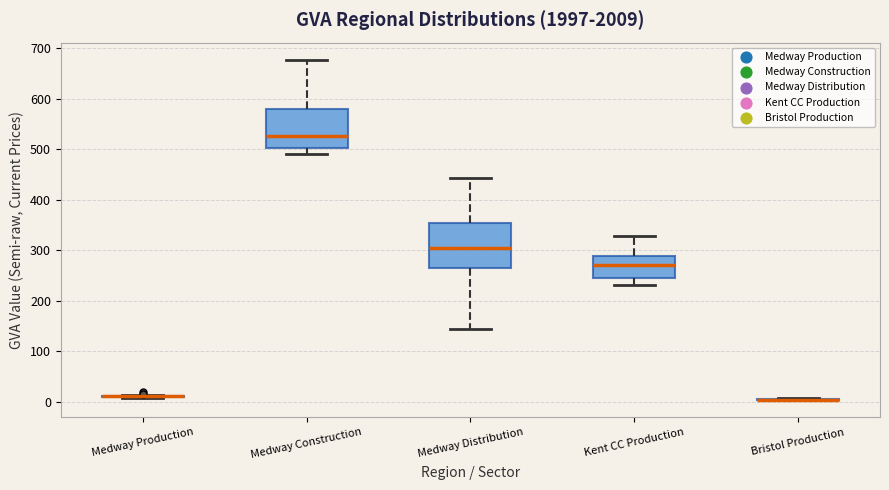

Reading left to right, read every box against the y-axis: the position of its median line, the range the box covers, and the ends of its whiskers. The values are not printed on the chart, so give them approximately, as read against the axis.

Medway Production: box collapsed to a line at 10, whiskers 10 to 10
Medway Construction: median 530, box 500 to 580, whiskers 490 to 680
Medway Distribution: median 300, box 260 to 350, whiskers 150 to 440
Kent CC Production: median 270, box 250 to 290, whiskers 230 to 330
Bristol Production: box collapsed to a line at 0, whiskers 0 to 10